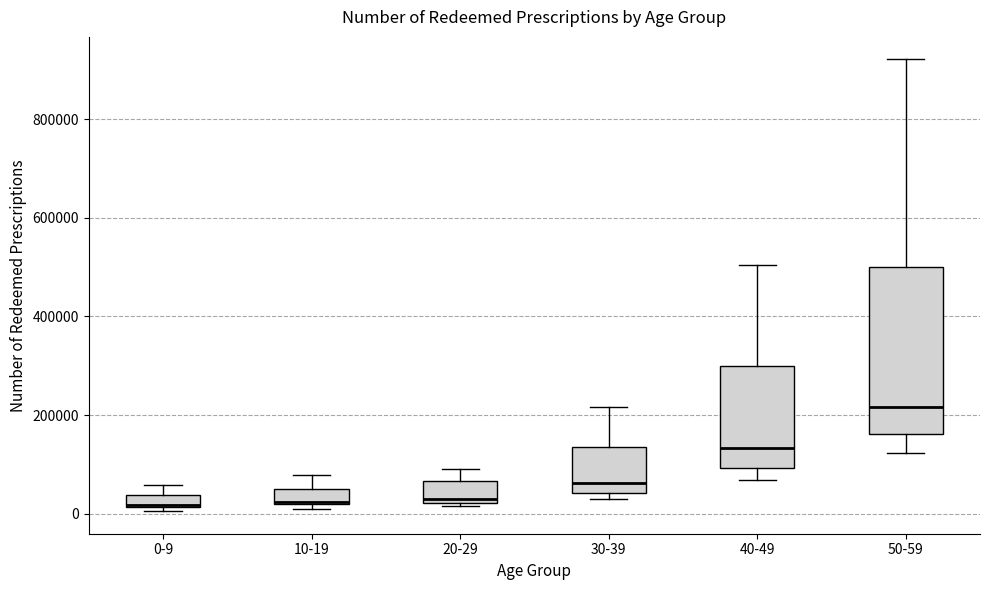

Comparing the boxes themselves (not the whiskers), which one is the tallest?

50-59